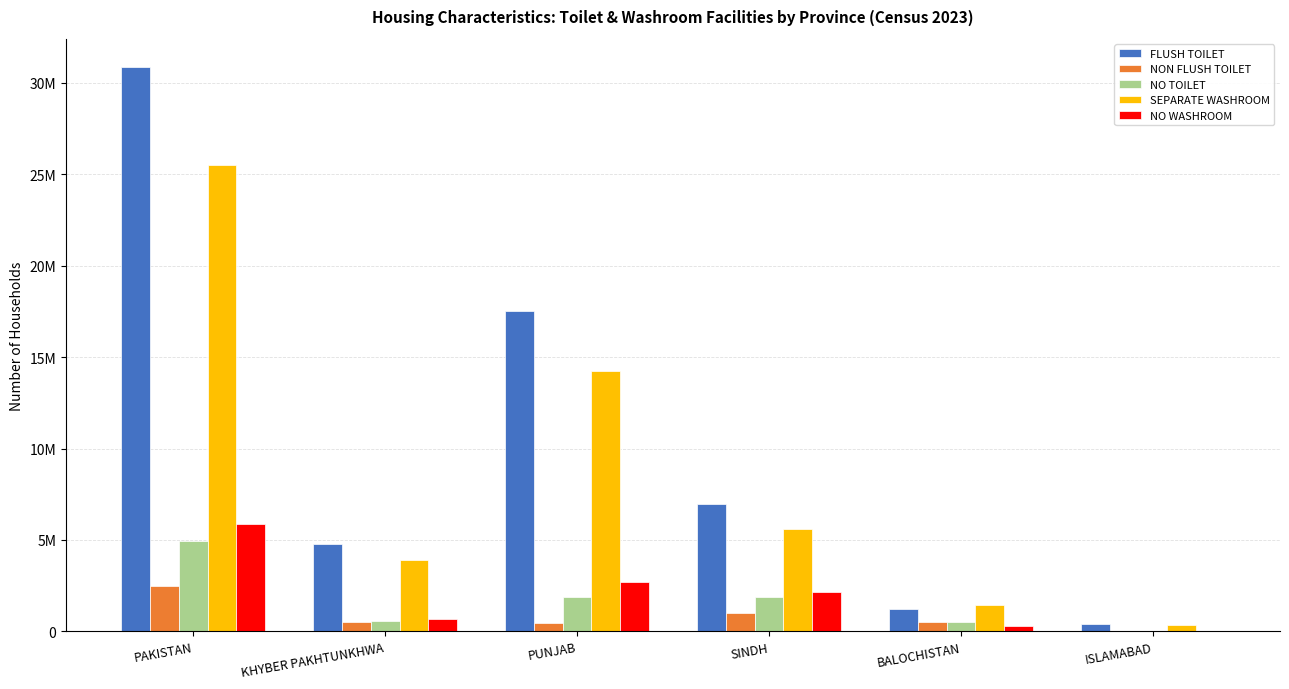

What are all the series names shown in the legend?

FLUSH TOILET, NON FLUSH TOILET, NO TOILET, SEPARATE WASHROOM, NO WASHROOM